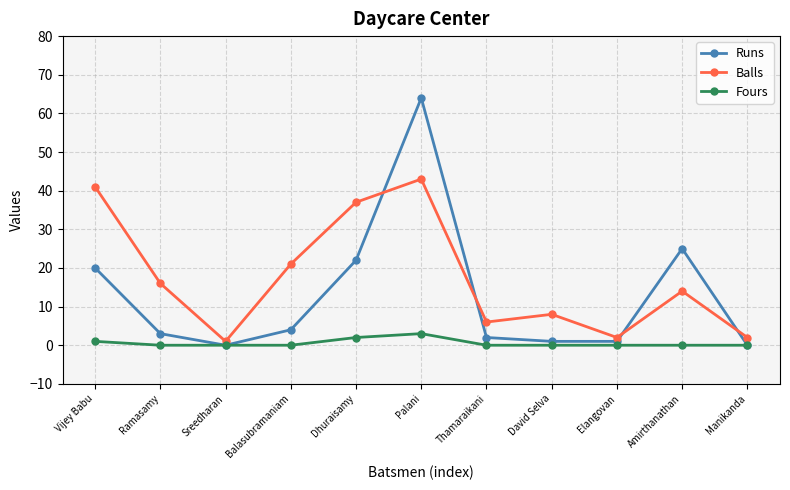

The value of Fours at Ramasamy is 0. True or false?

True